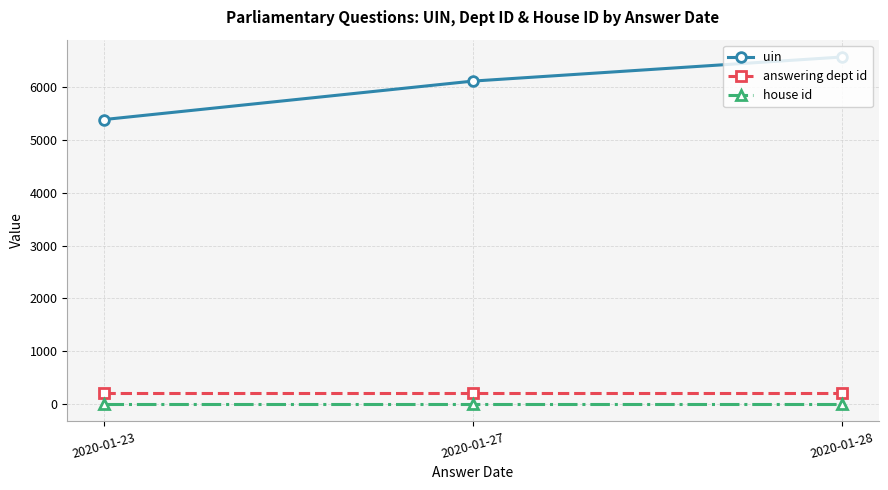

How many series are shown in this chart?

3